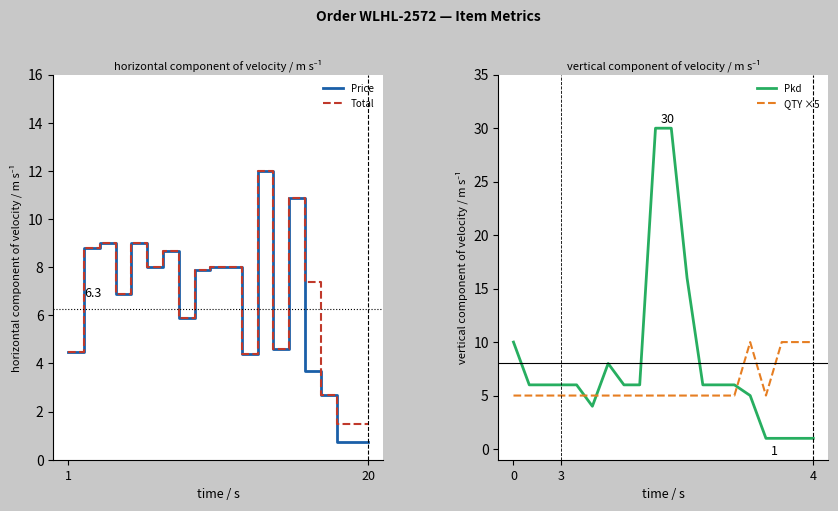

What is the minimum value for Total?

1.5